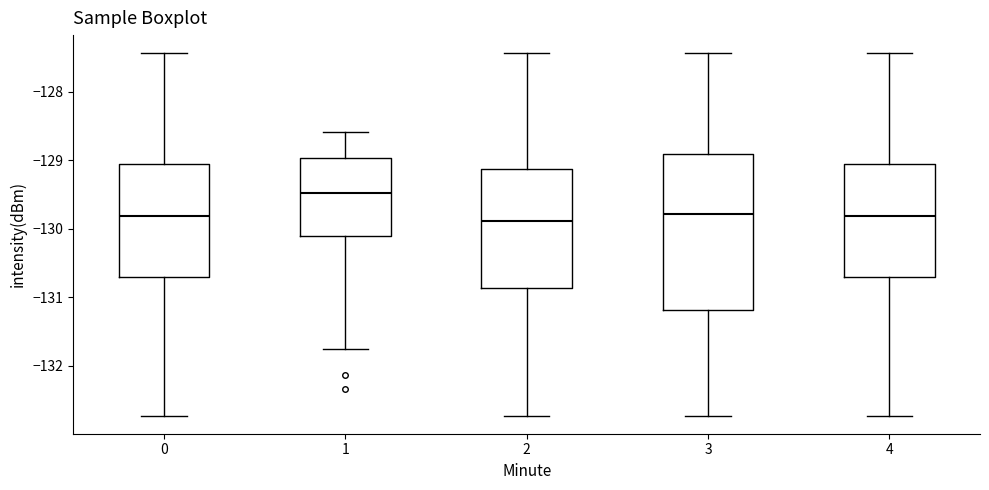

Comparing the boxes themselves (not the whiskers), which one is the tallest?

3